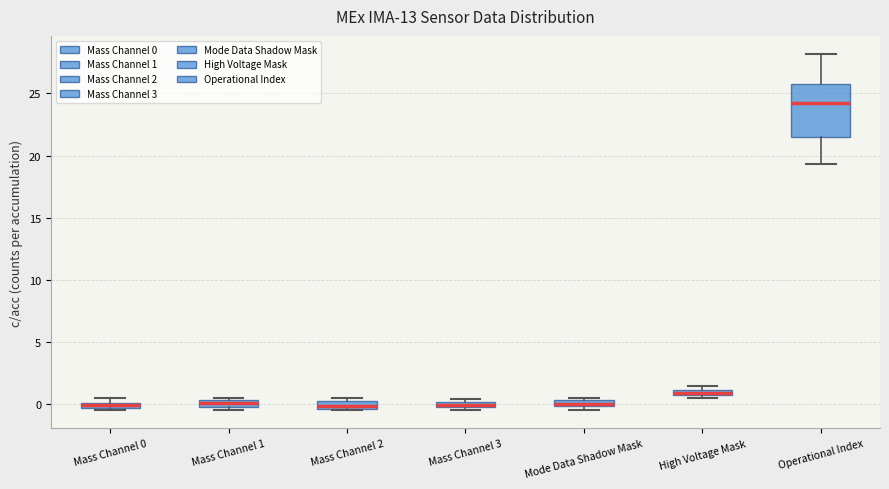

Comparing the boxes themselves (not the whiskers), which one is the tallest?

Operational Index